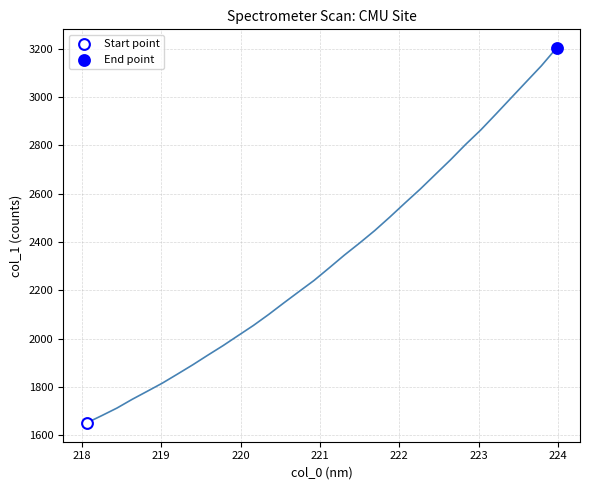

What are all the series names shown in the legend?

Start point, End point